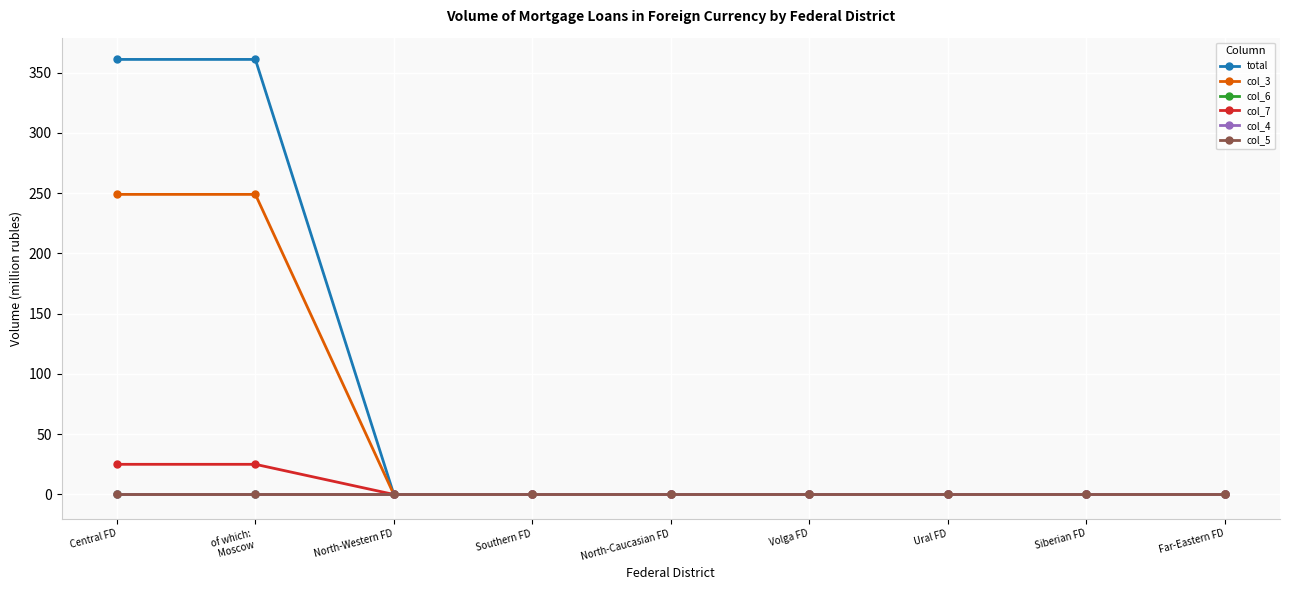

True or false: col_6 and col_5 intersect in this chart.

False